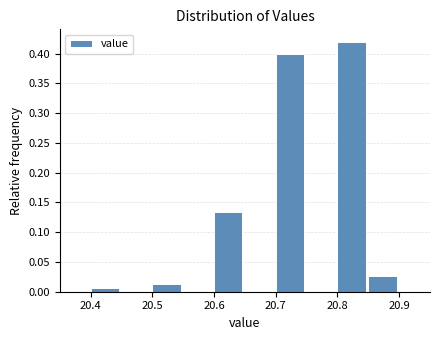

Reading left to right, transcribe this chart: for each bar, give the range it covers on the x-axis and its height. The values are not printed on the chart, so give them approximately, as read against the axis.

20.40 to 20.45: 0.005
20.45 to 20.50: 0
20.50 to 20.55: 0.015
20.55 to 20.60: 0
20.60 to 20.65: 0.135
20.65 to 20.70: 0
20.70 to 20.75: 0.400
20.75 to 20.80: 0
20.80 to 20.85: 0.420
20.85 to 20.90: 0.025